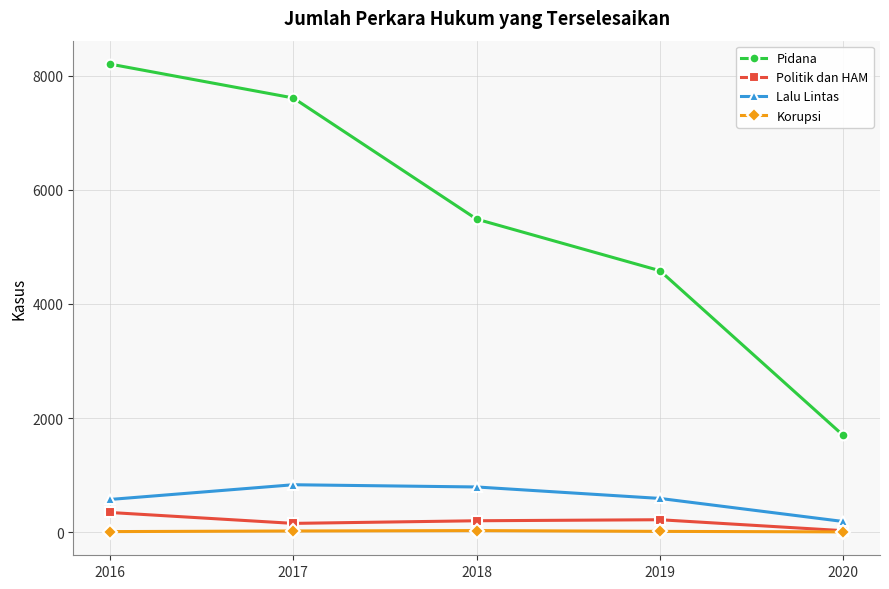

List the labels in order of Pidana value, smallest first.

2020, 2019, 2018, 2017, 2016